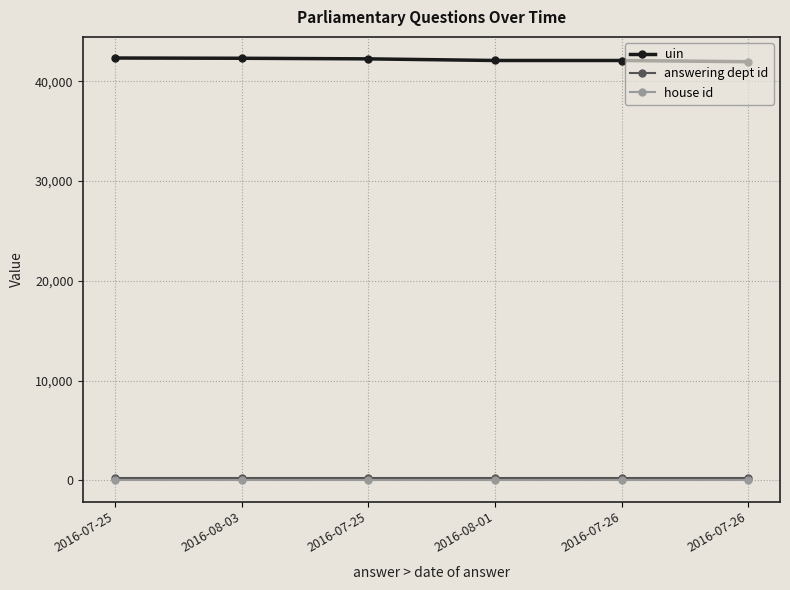

Reading right to left, what are all the values shown in this chart?

uin: 41968	42088	42089	42253	42312	42338
answering dept id: 201	201	201	201	201	201
house id: 1	1	1	1	1	1